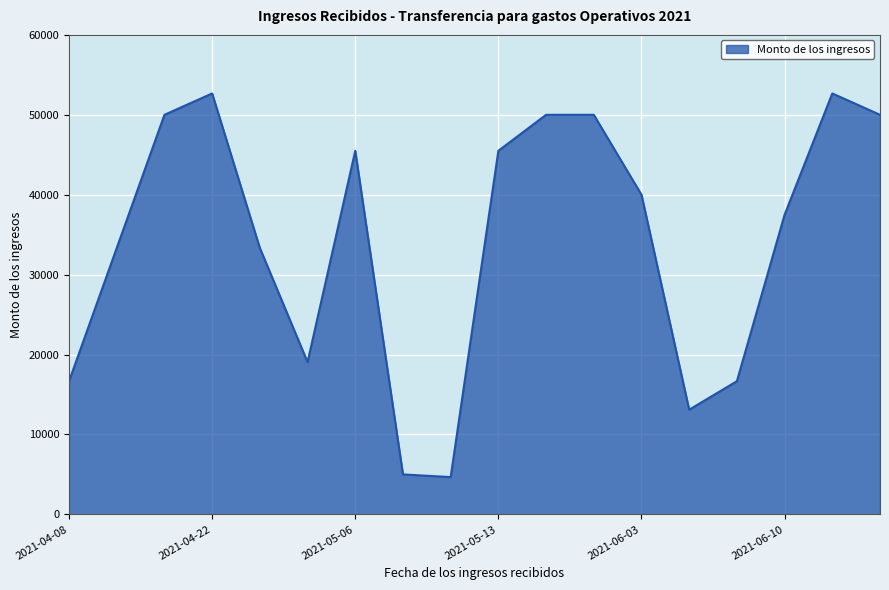

What is the maximum value shown in the chart?

52673